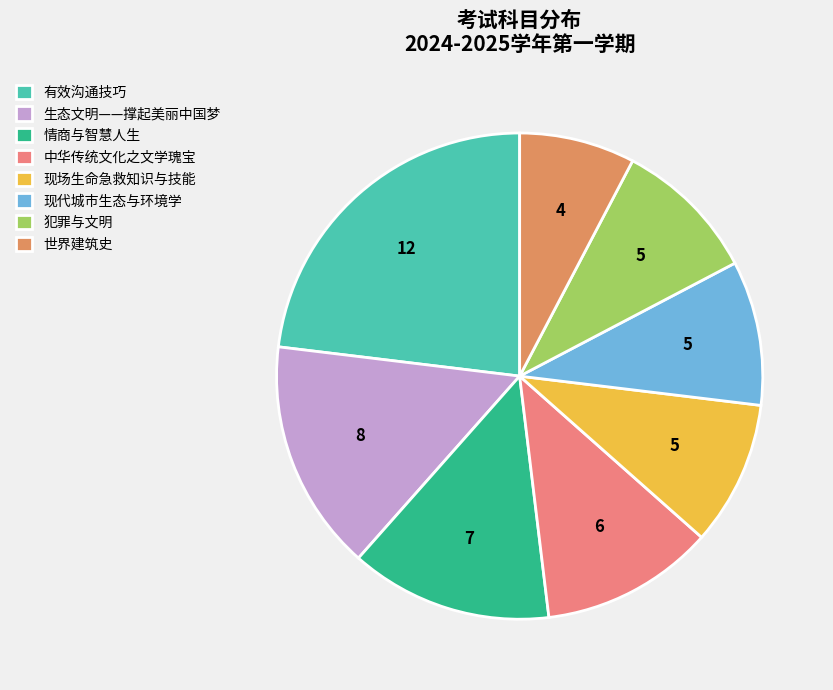

What is the total percentage of 有效沟通技巧 and 现代城市生态与环境学?

32.7%